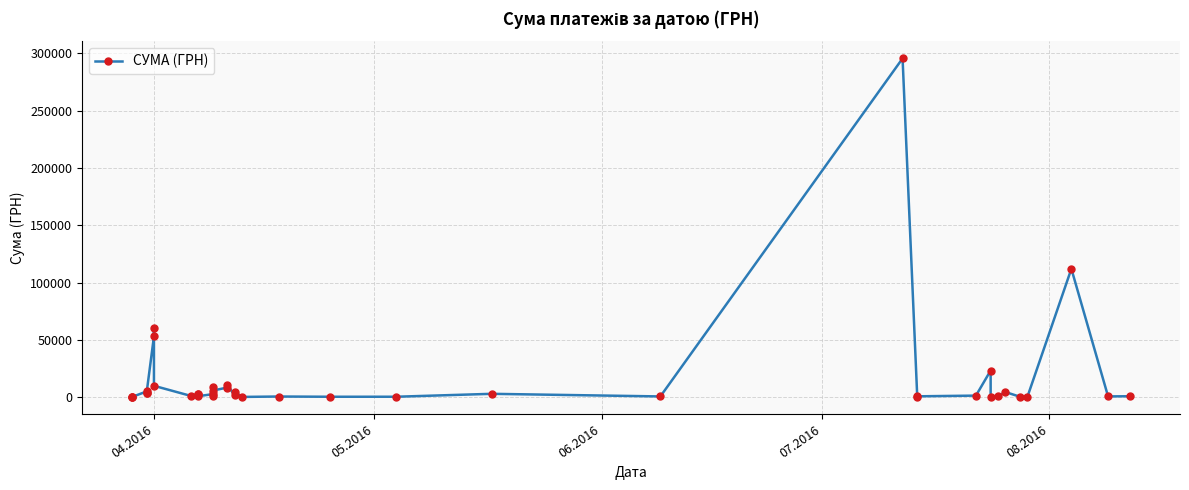

Reading right to left, list all the values displayed in this chart.

775.0	633.1	111990.4	97.8	331.6	4460.0	574.6	11.2	23228.0	1321.3	708.4	200.8	295638.6	600.0	2886.0	339.4	323.2	527.8	173.9	4573.8	1592.4	10355.9	8360.4	5720.2	9235.2	633.1	2600.0	774.4	2607.0	2354.0	1111.6	9898.4	60564.6	53028.9	3855.6	3635.4	4960.2	97.8	100.0	97.8